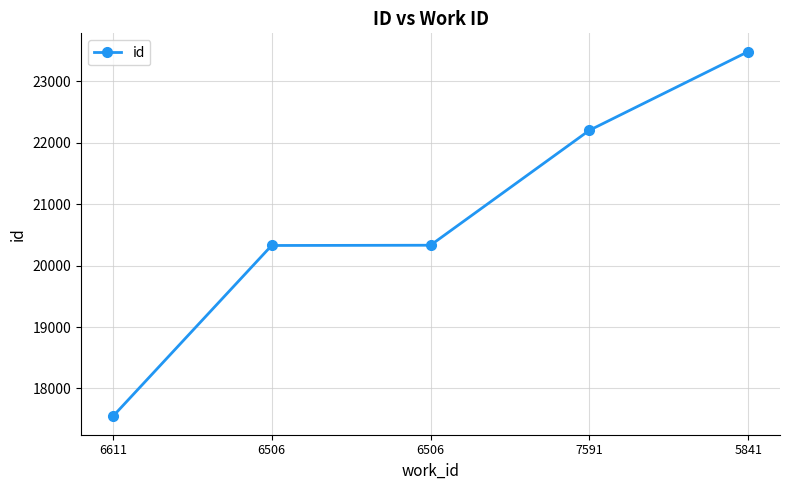

How many lines are shown in the chart?

1